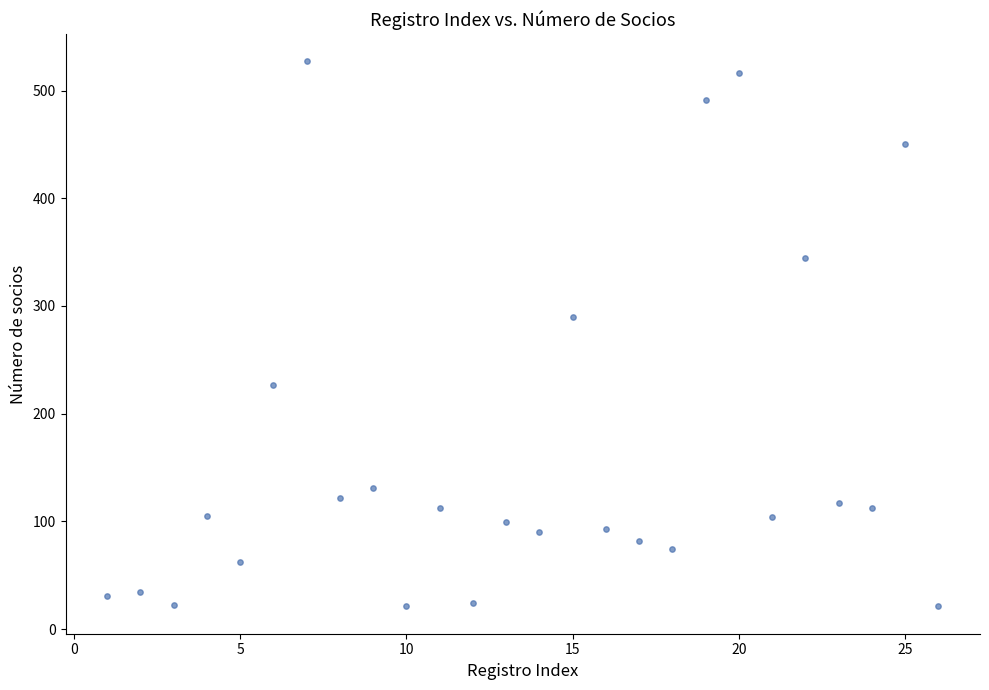

What Y value in the scatter plot is closest to 274?

290